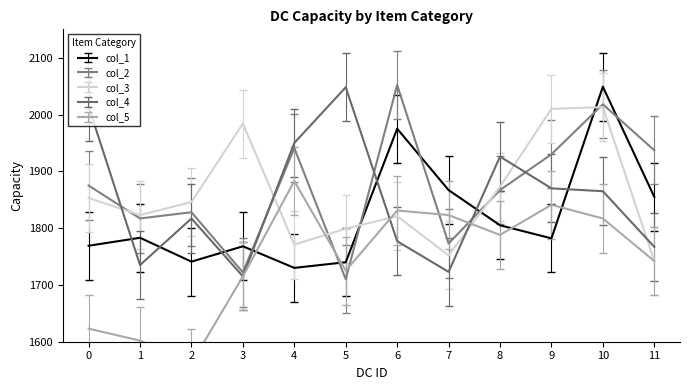

True or false: col_3 has a value of 1873 at 8.

True